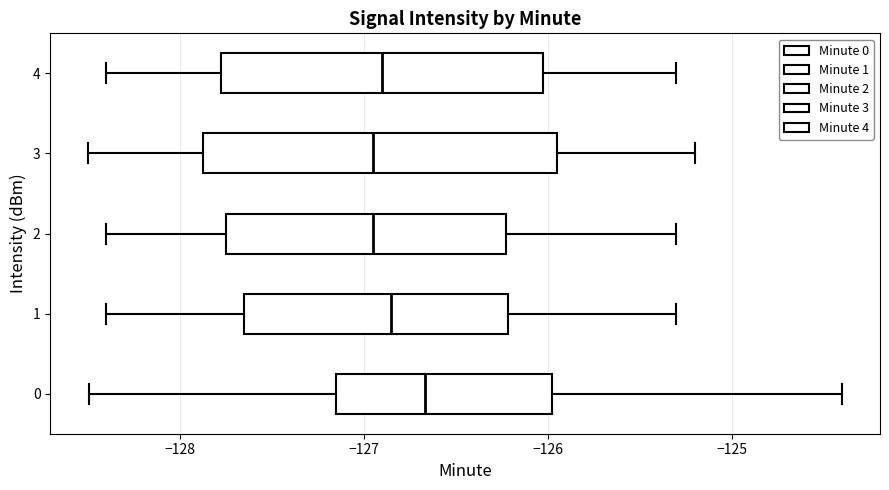

Where does the left whisker of the box at y = 0 end on the x-axis? The values are not printed on the chart, so give them approximately, as read against the axis.

-128.5